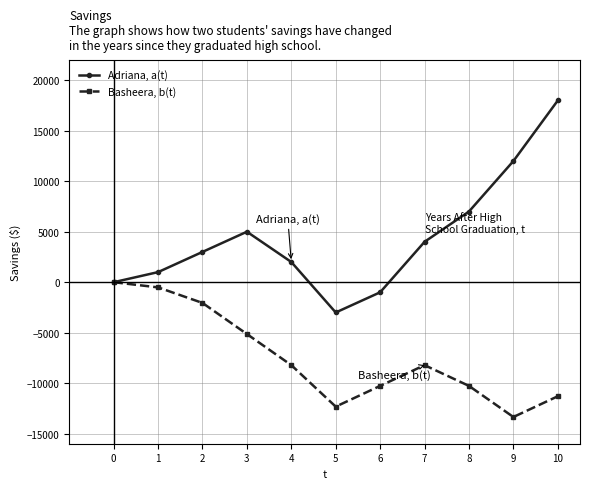

Reading left to right, list all the values displayed in this chart.

Adriana, a(t): 0=0.0	1=1000.0	2=3000.0	3=5000.0	4=2000.0	5=-3000.0	6=-1000.0	7=4000.0	8=7000.0	9=12000.0	10=18000.0
Basheera, b(t): 0=0.0	1=-513.6	2=-2054.4	3=-5136.0	4=-8217.5	5=-12326.3	6=-10271.9	7=-8217.5	8=-10271.9	9=-13353.5	10=-11299.1